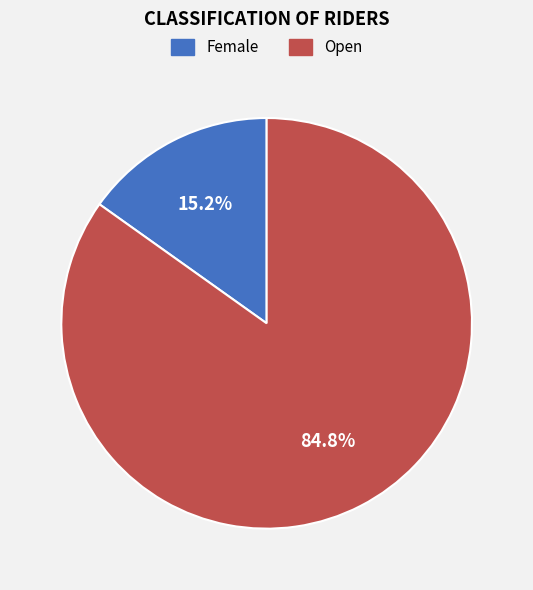

How many slices are in this pie chart?

2